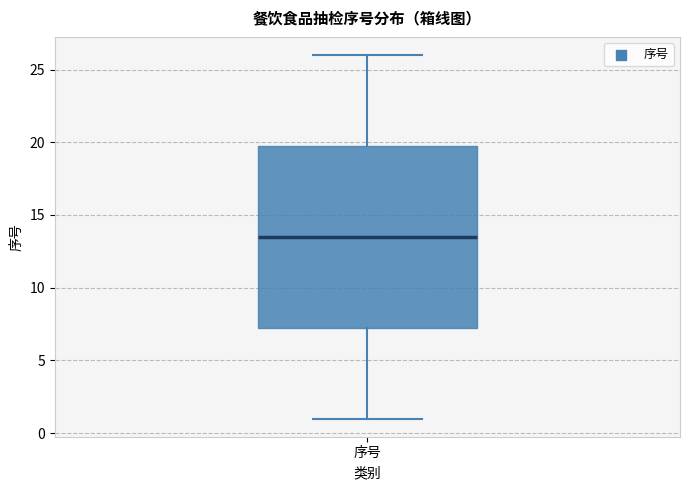

Where does the median line of the box for 序号 sit on the y-axis? The values are not printed on the chart, so give them approximately, as read against the axis.

13.5